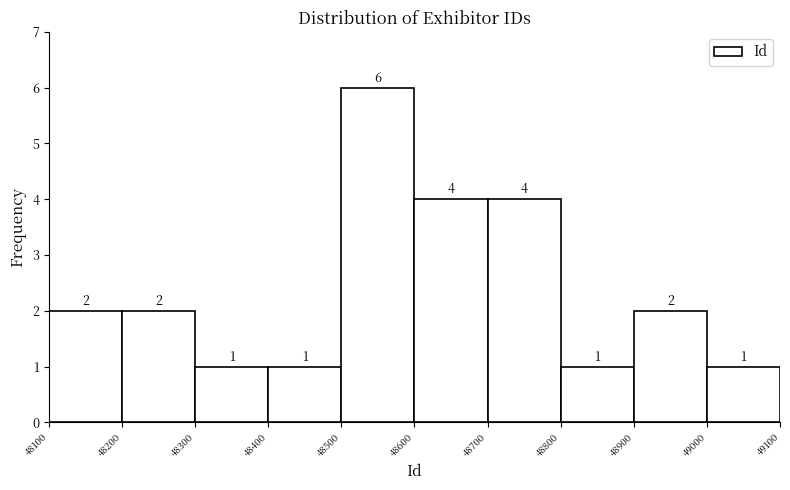

Over which range of the x-axis is the bar tallest?

48500 to 48600